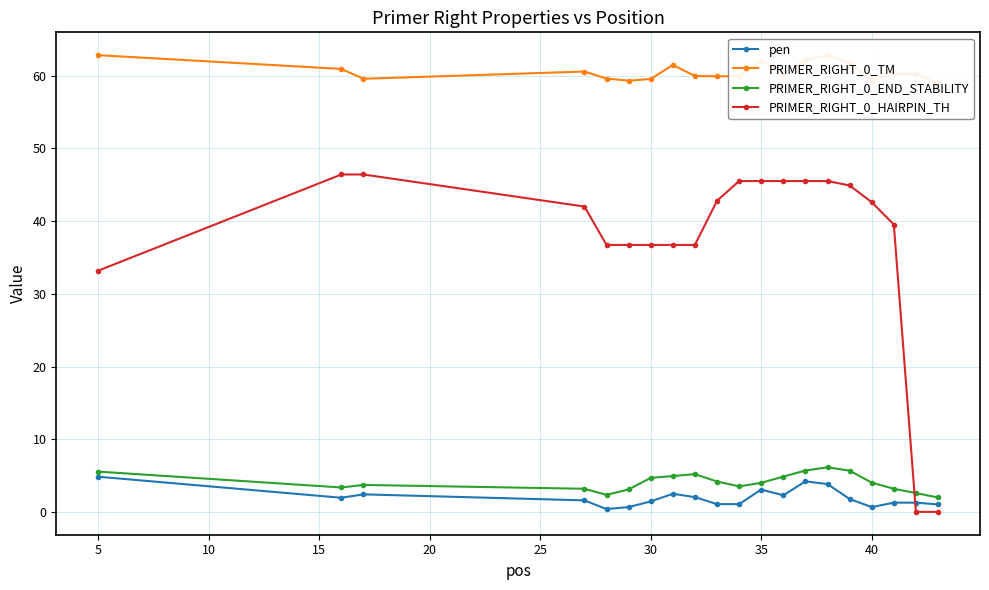

True or false: pen has a value of 1.6 at 5.

False